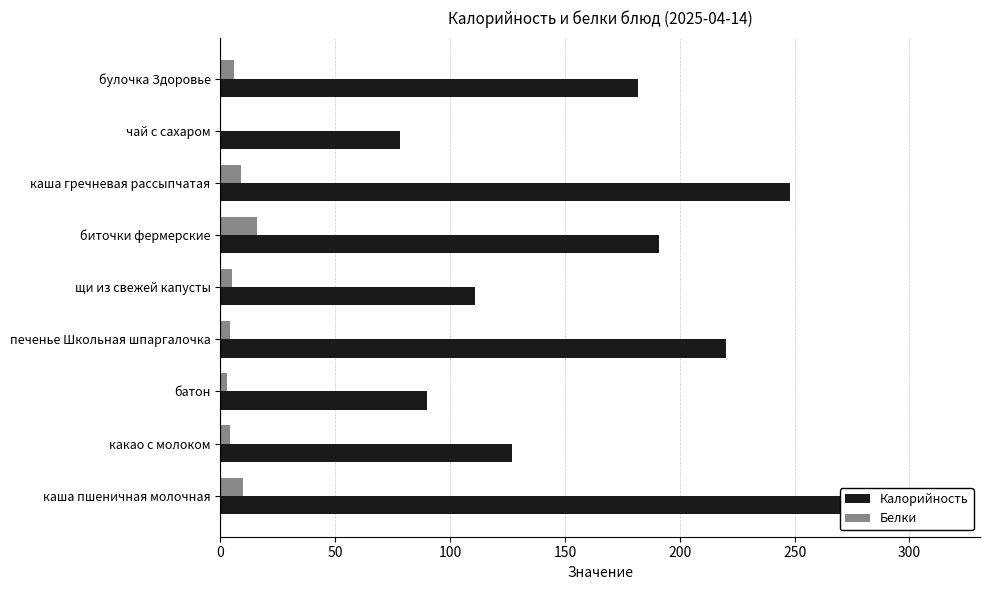

Which series has the largest total across all categories?

Калорийность